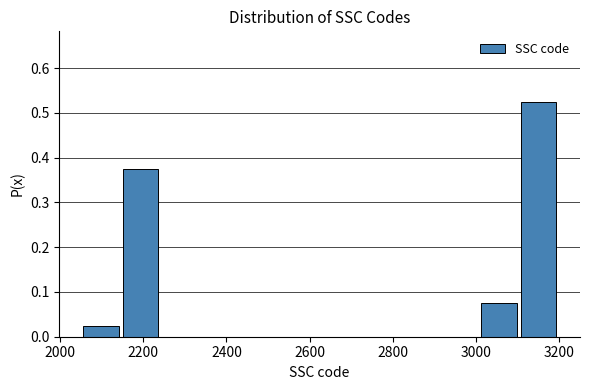

Which range on the x-axis has the tallest bar?

3100 to 3200